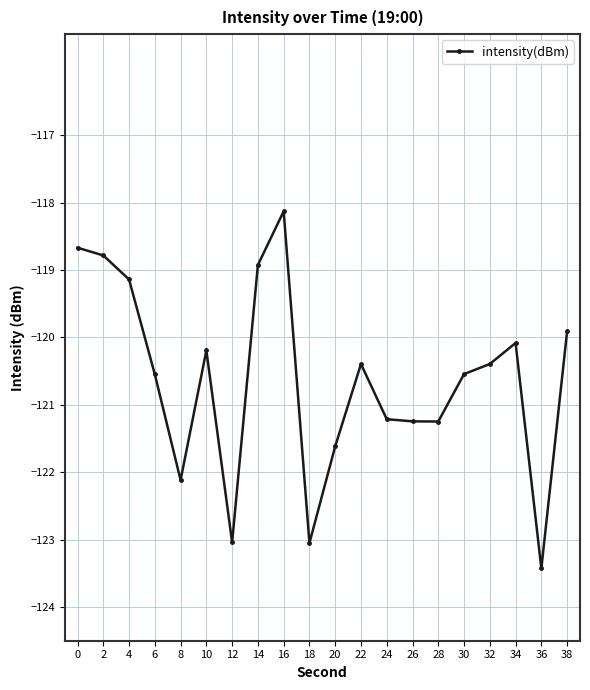

Is it true that the value at 14 is -118.9?

True